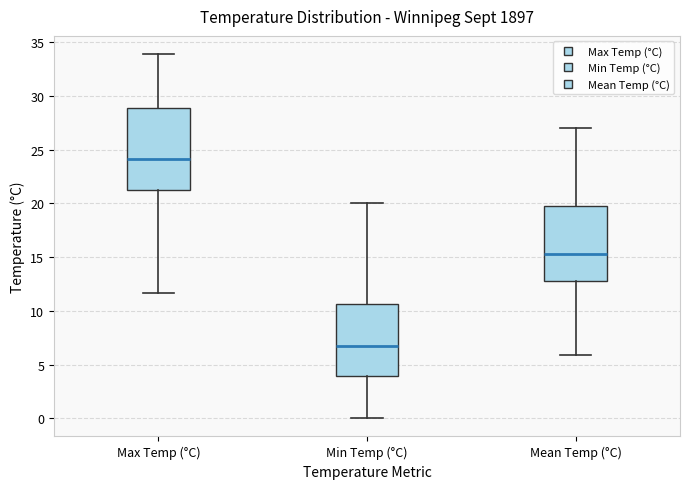

Which box's median line is the highest?

Max Temp (°C)